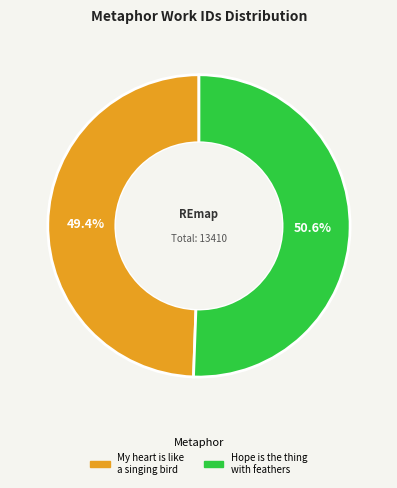

Which slice is the largest?

Hope is the thing with feathers